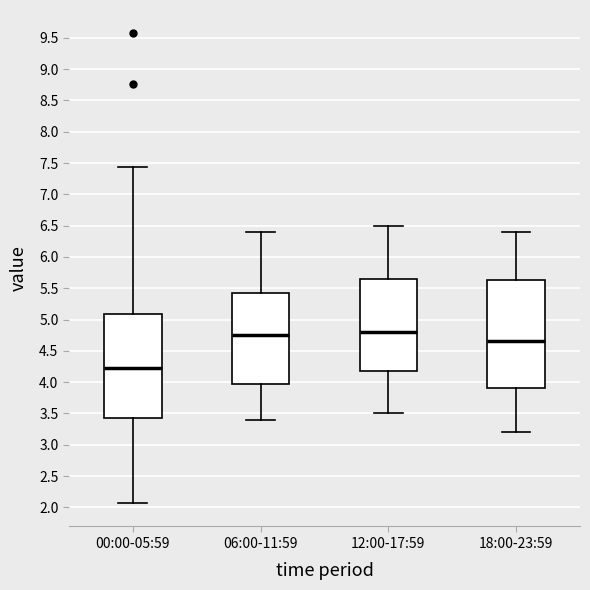

Reading left to right, read every box against the y-axis: the position of its median line, the range the box covers, and the ends of its whiskers. The values are not printed on the chart, so give them approximately, as read against the axis.

00:00-05:59: median 4.20, box 3.40 to 5.10, whiskers 2.05 to 7.45
06:00-11:59: median 4.75, box 4.00 to 5.45, whiskers 3.40 to 6.40
12:00-17:59: median 4.80, box 4.20 to 5.65, whiskers 3.50 to 6.50
18:00-23:59: median 4.65, box 3.90 to 5.65, whiskers 3.20 to 6.40